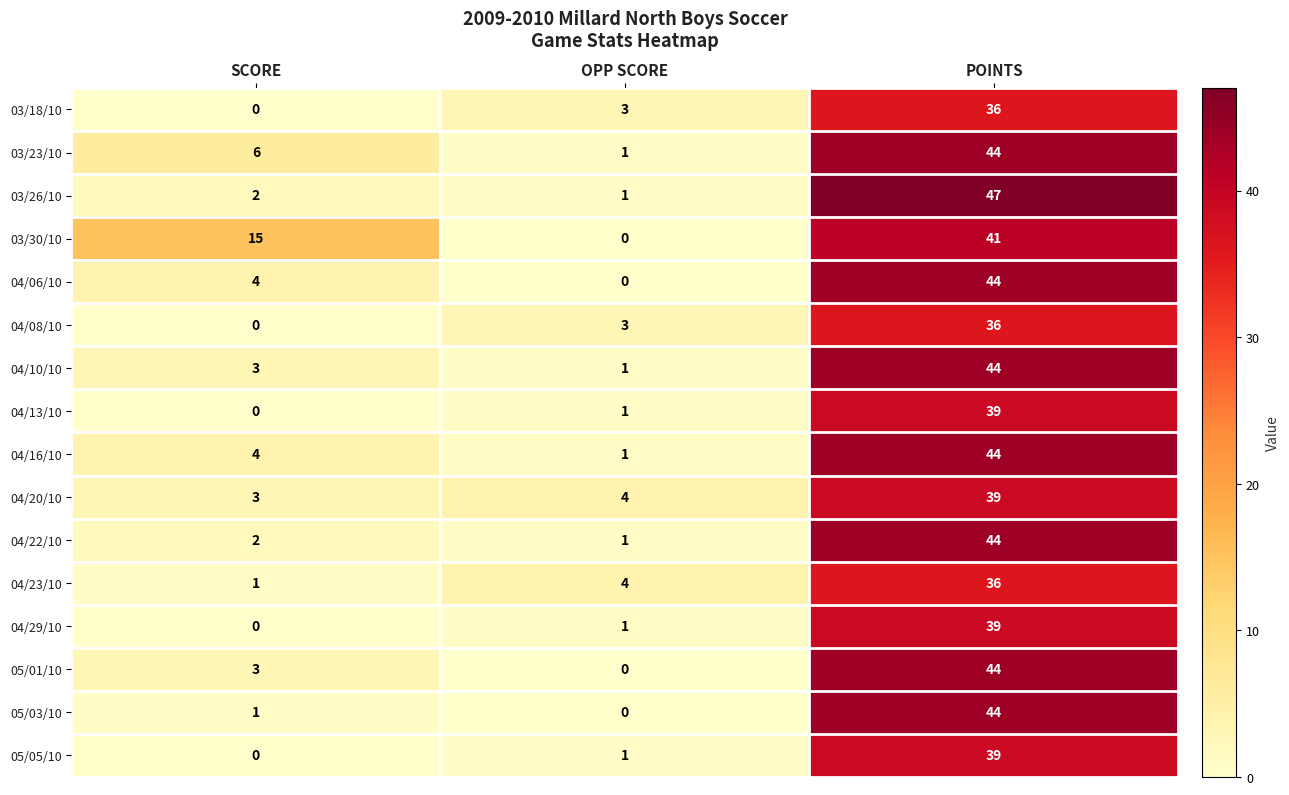

Which series changed the most between SCORE and OPP SCORE?

03/30/10